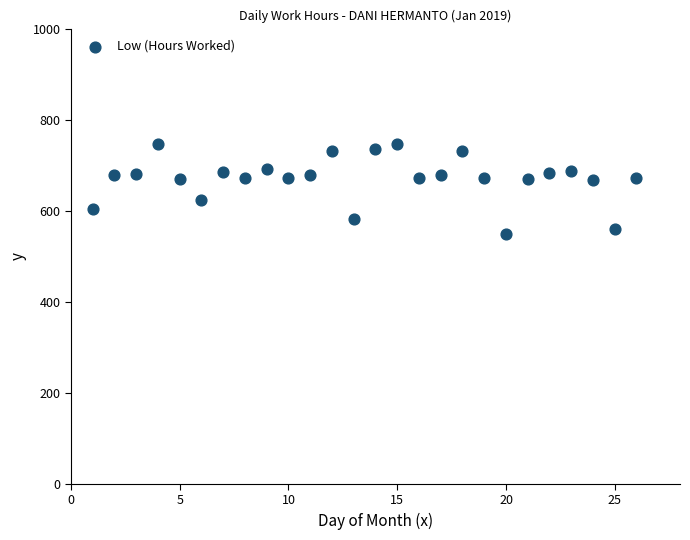

What is the range of Y values (max minus min)?

197.4